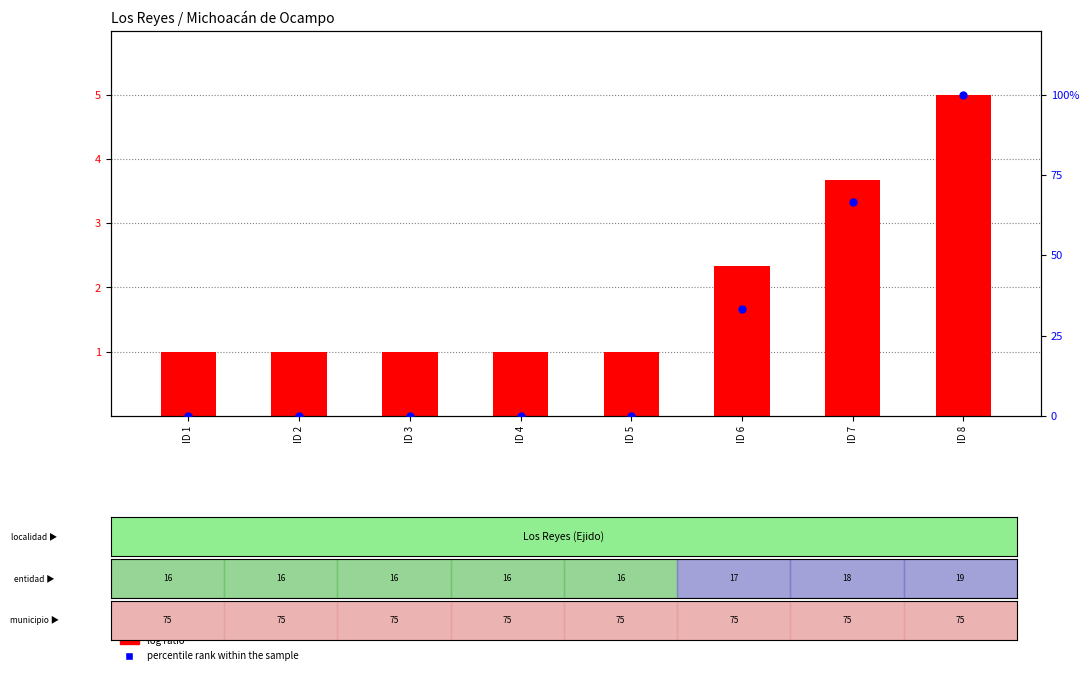

Which series contains the highest Y value?

percentile rank within the sample